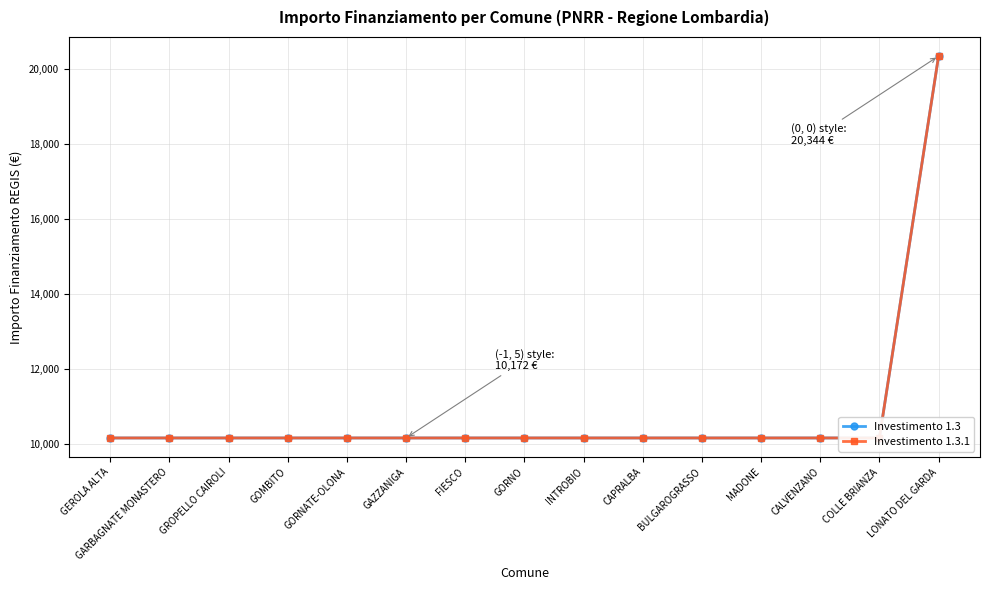

Between INTROBIO and CAPRALBA, which is larger?

INTROBIO